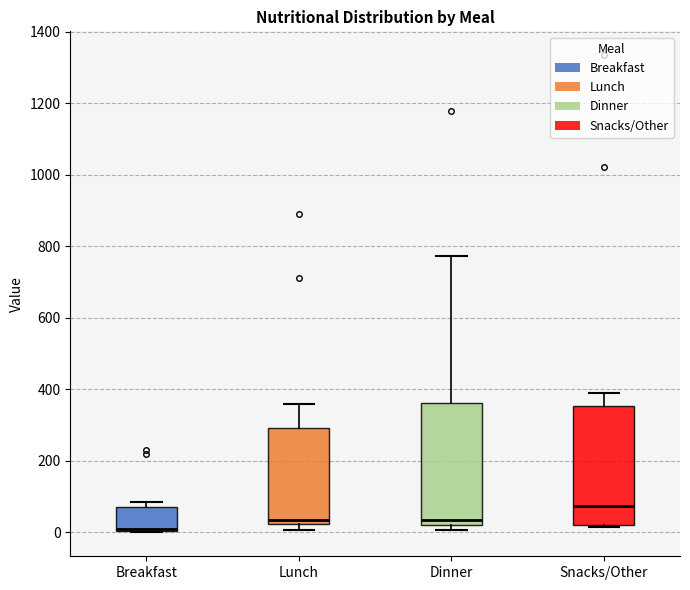

Which box's median line is the highest?

Snacks/Other